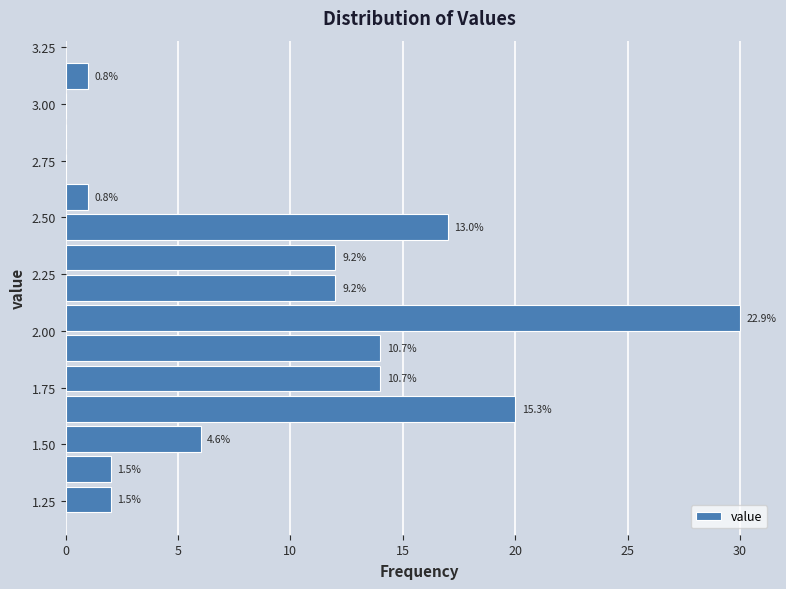

Read against the y-axis, roughly where is the centre of the longest bar?

2.05